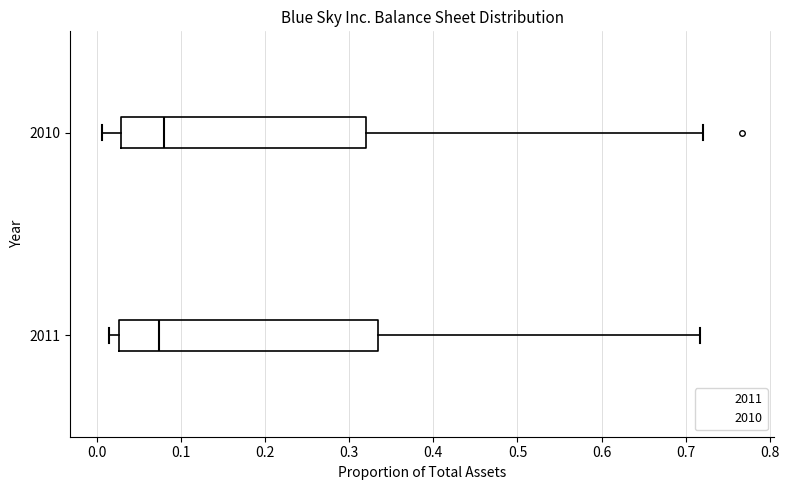

Where does the right whisker of the box at y = 2011 end on the x-axis? The values are not printed on the chart, so give them approximately, as read against the axis.

0.72